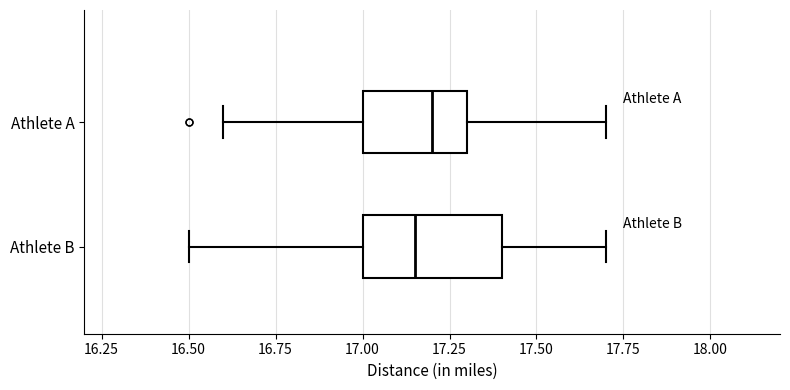

Where does the right whisker of the box for Athlete B end on the x-axis? The values are not printed on the chart, so give them approximately, as read against the axis.

17.70